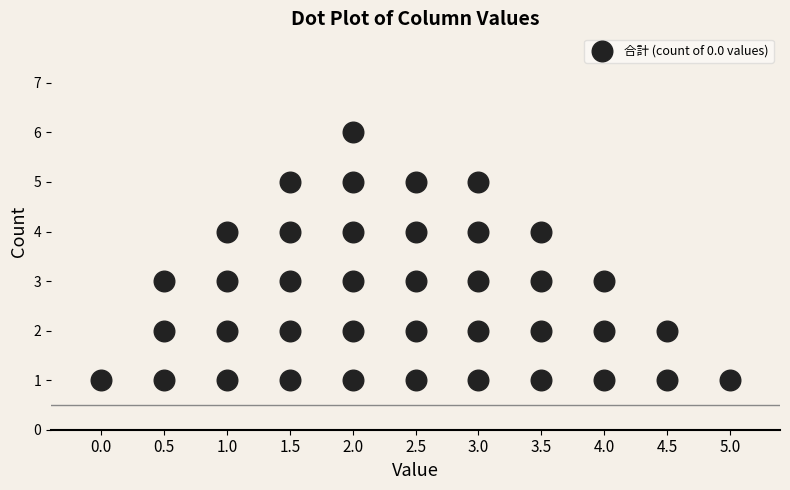

What is the range of Y values (max minus min)?

5